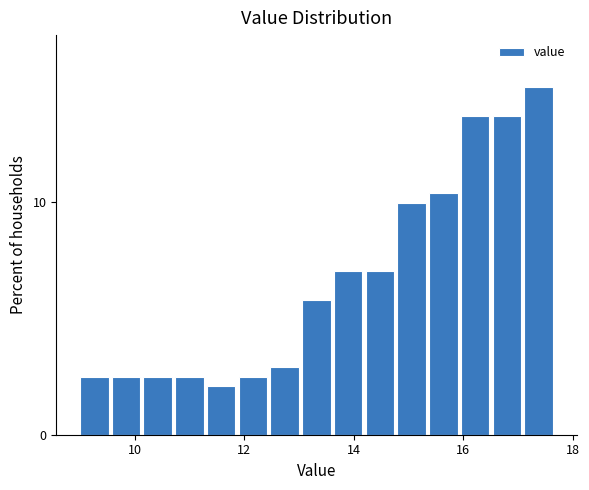

Read against the x-axis, roughly where is the centre of the tallest bar?

17.4